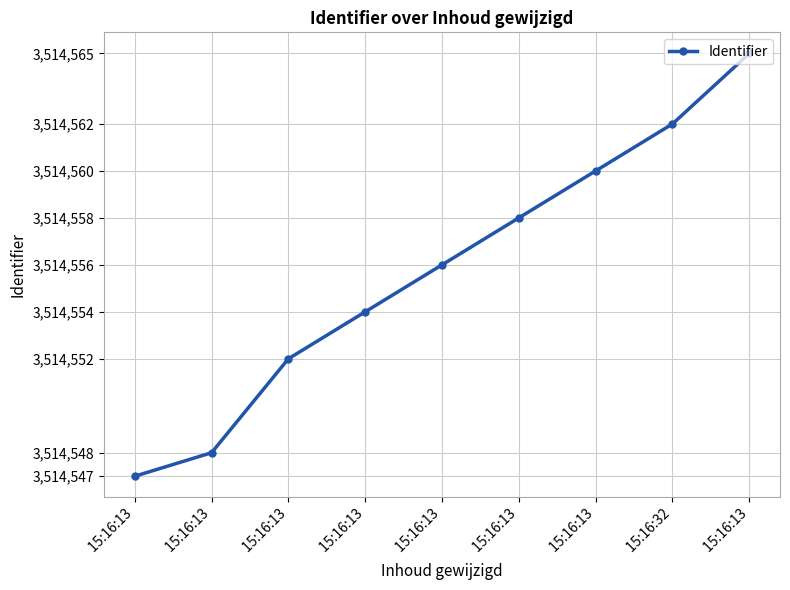

Between  15:16:13 and  15:16:13, which is larger?

 15:16:13